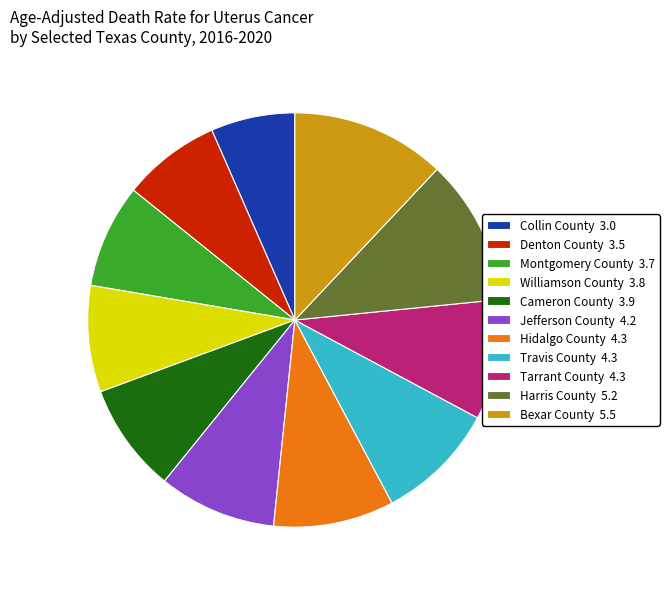

What is the ratio of the value at Williamson County 3.8 to the value at Travis County 4.3?

0.9